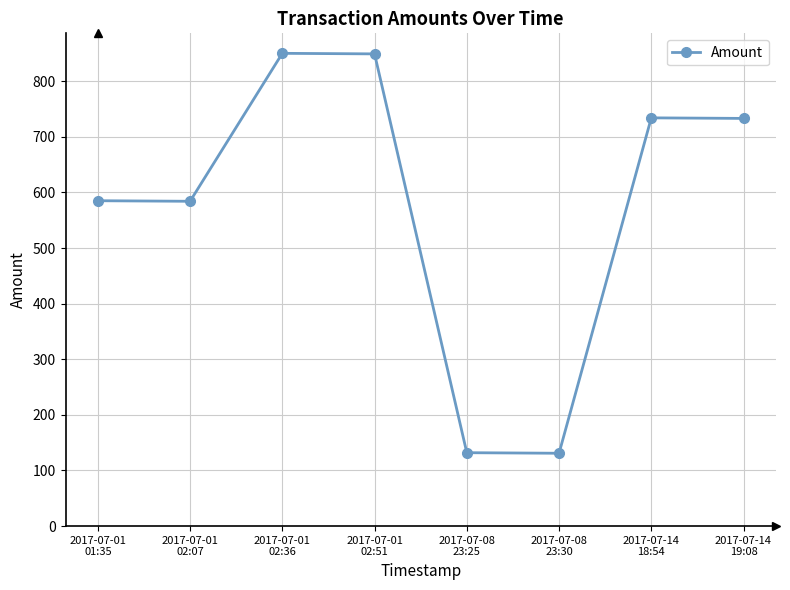

What is the smallest value displayed?

131